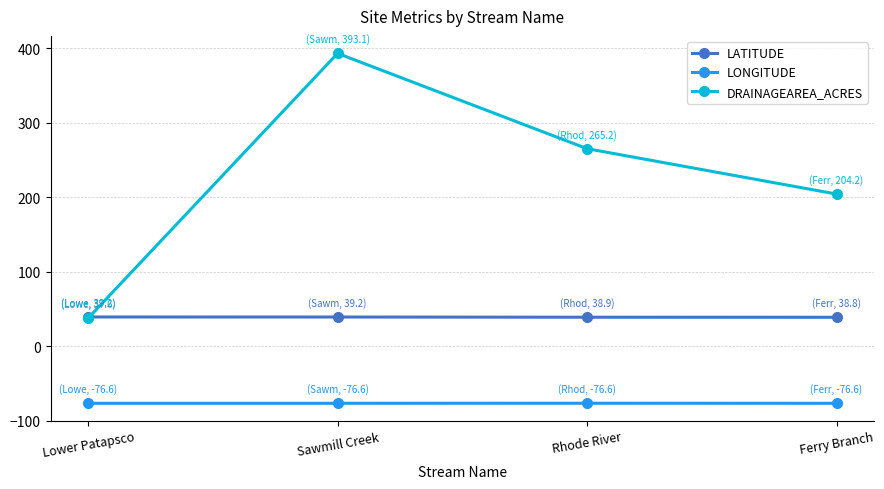

What are all the series names shown in the legend?

LATITUDE, LONGITUDE, DRAINAGEAREA_ACRES